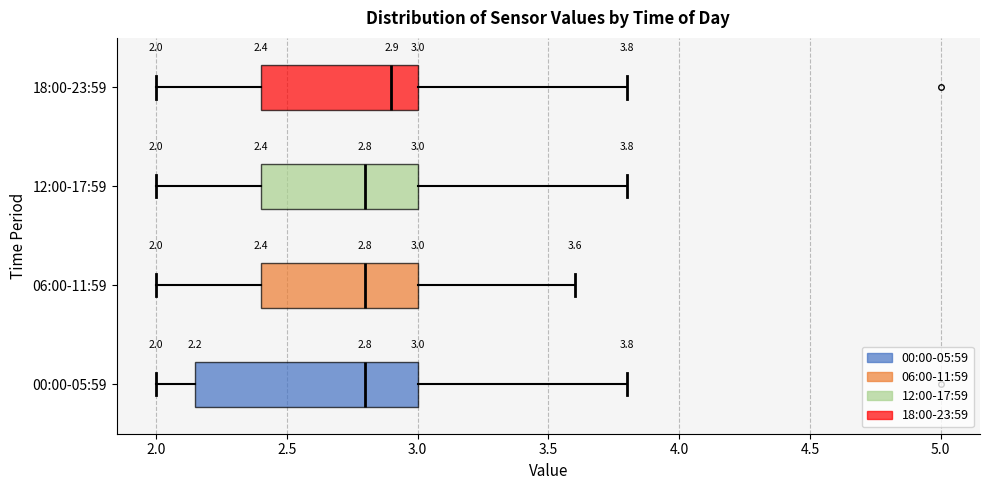

Which box's median line is the furthest to the right?

18:00-23:59